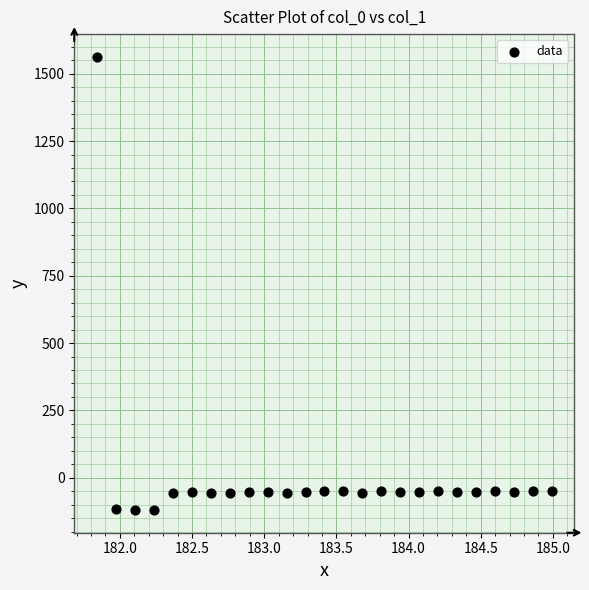

What is the range of Y values (max minus min)?

1682.7